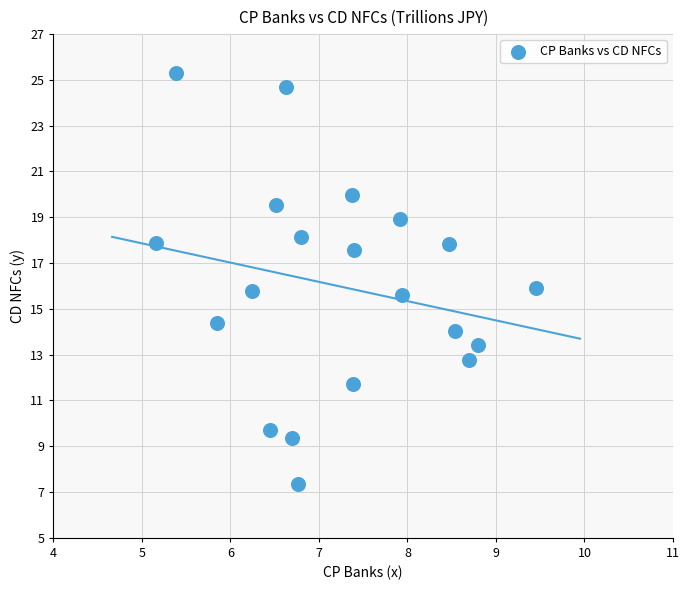

What is the range of X values (max minus min)?

4.3